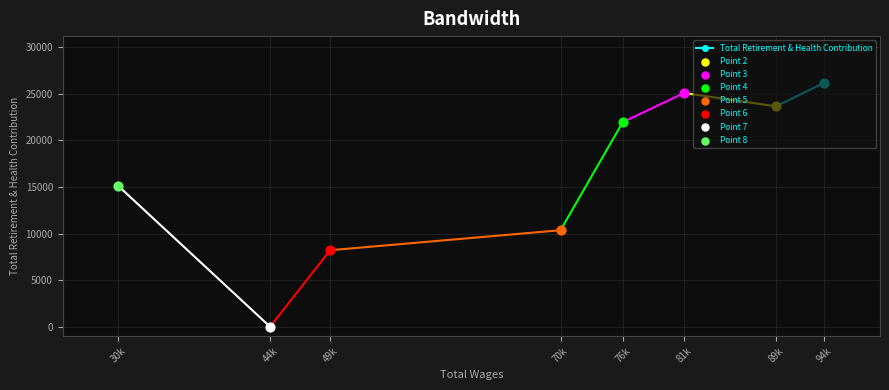

Approximately how many times larger is the value at 89k compared to 94k?

0.9